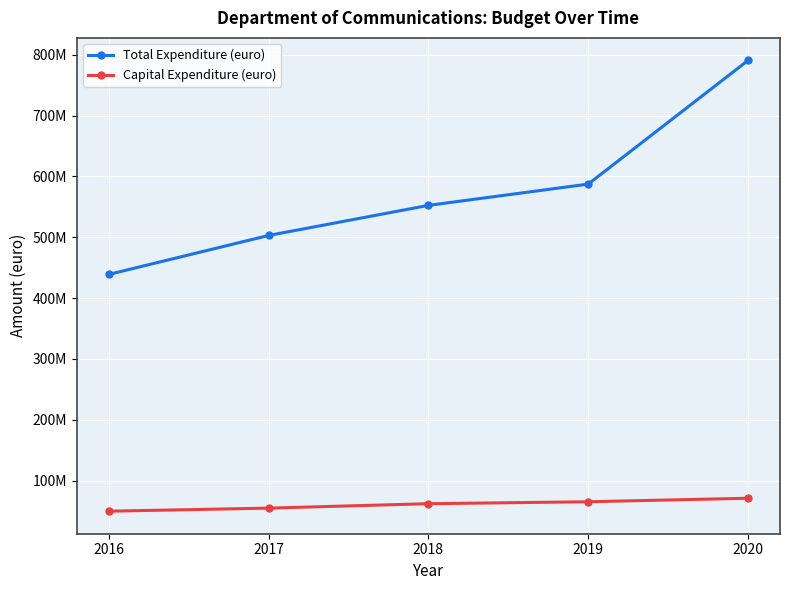

What is the difference between the highest and lowest values at 2017?

448218000